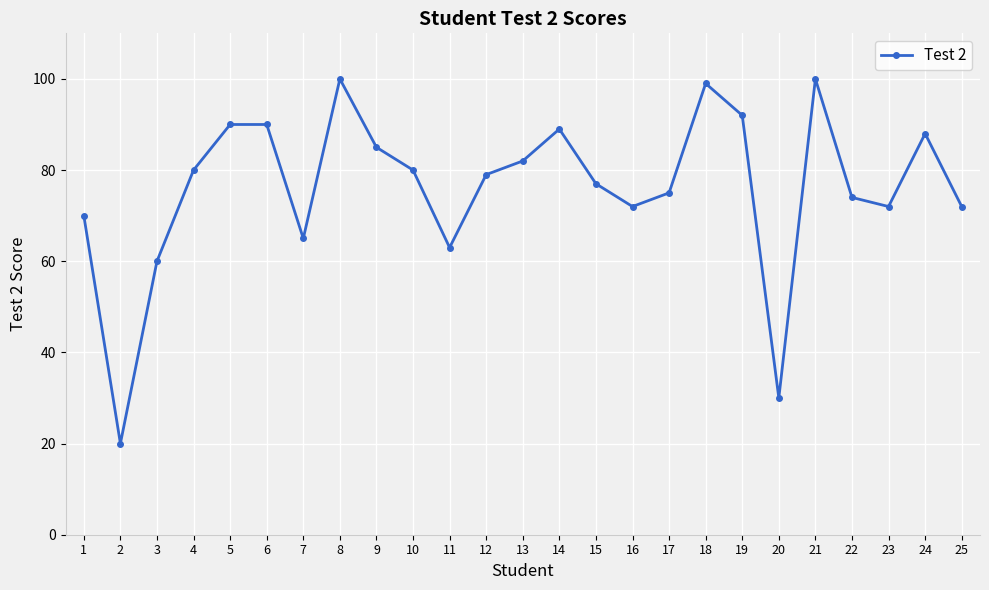

How many series are shown in this chart?

1